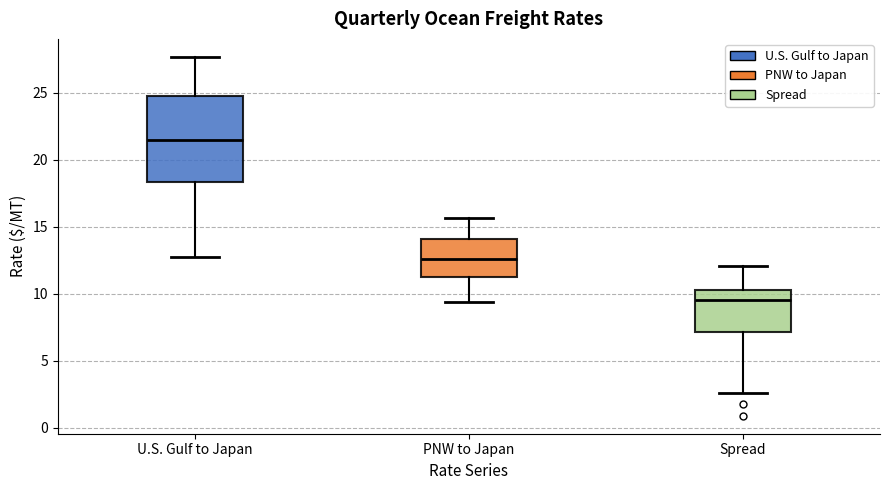

Reading left to right, transcribe this box plot: for each box, give where its median line is, the range the box spans, and where its two whiskers end, as read against the y-axis. The values are not printed on the chart, so give them approximately, as read against the axis.

U.S. Gulf to Japan: median 21.5, box 18.5 to 25.0, whiskers 12.5 to 27.5
PNW to Japan: median 12.5, box 11.5 to 14.0, whiskers 9.5 to 15.5
Spread: median 9.5, box 7.0 to 10.5, whiskers 2.5 to 12.0